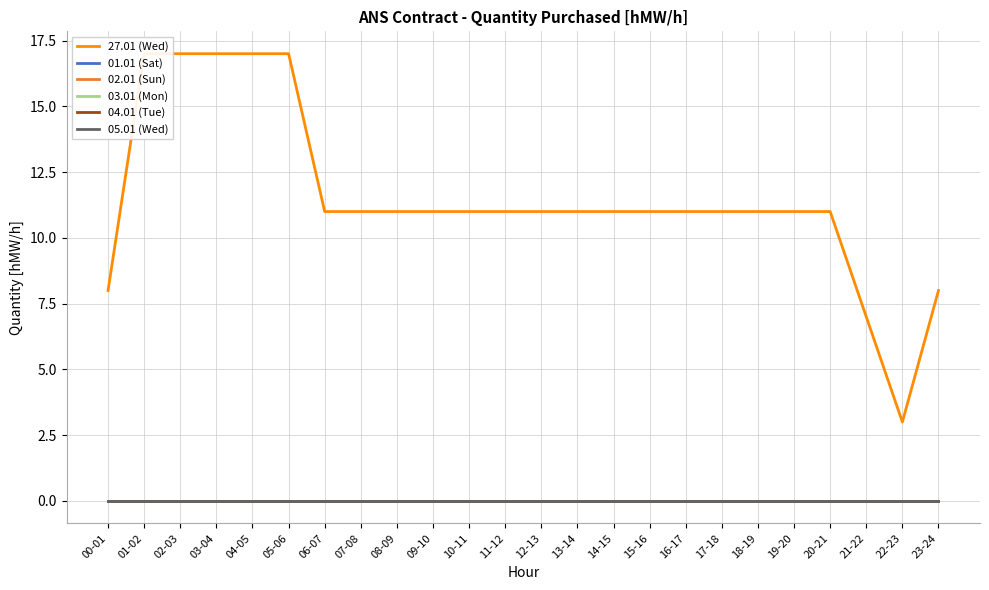

Count the number of data series in this chart.

6